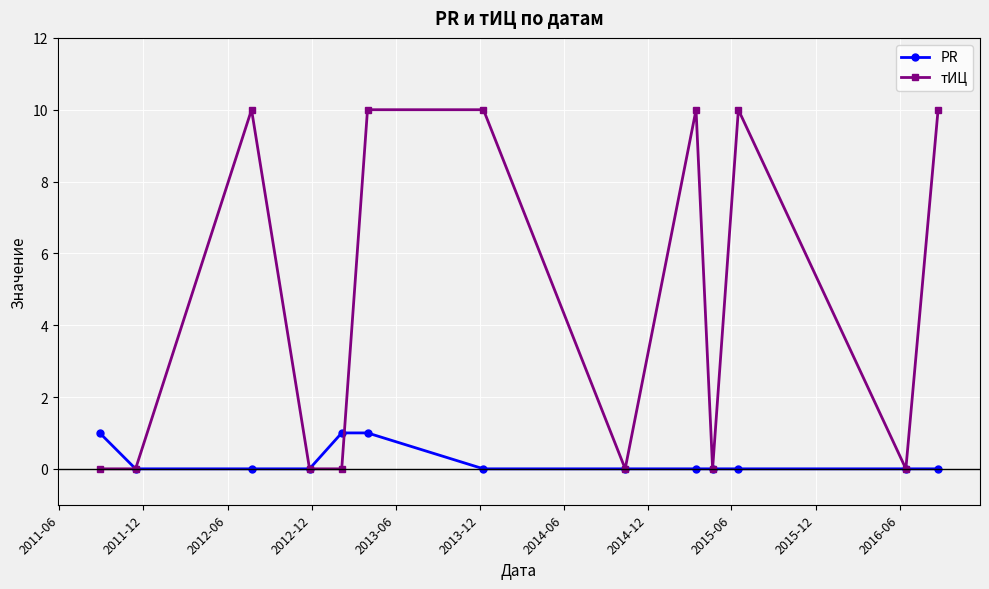

List the series in order of their peak value, highest first.

тИЦ, PR